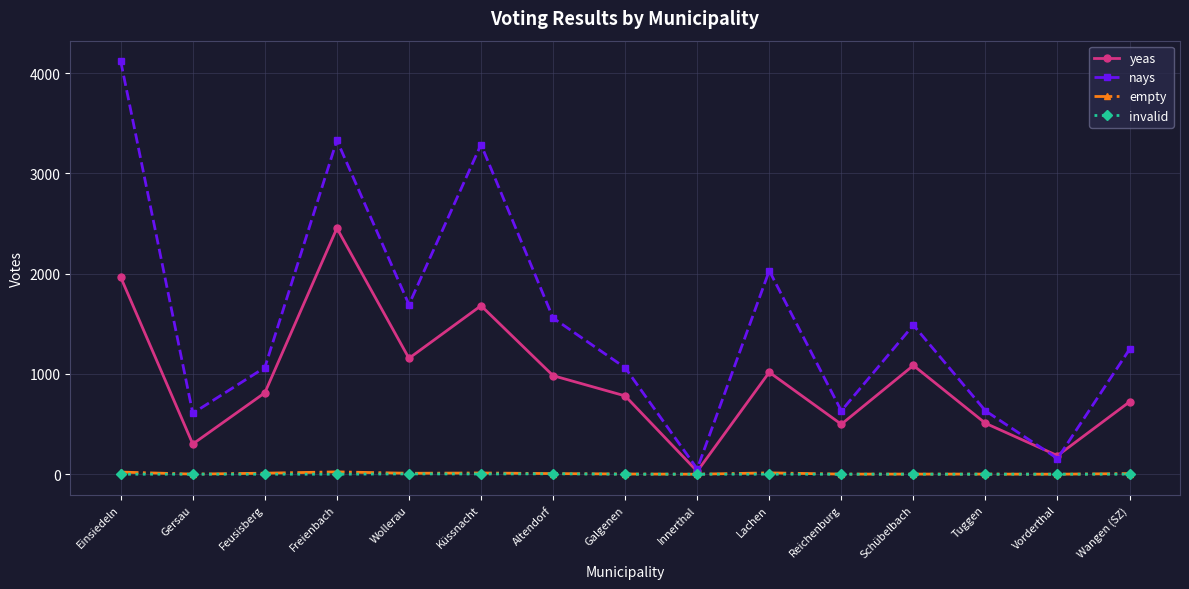

What is the sum of all yeas values?

14176